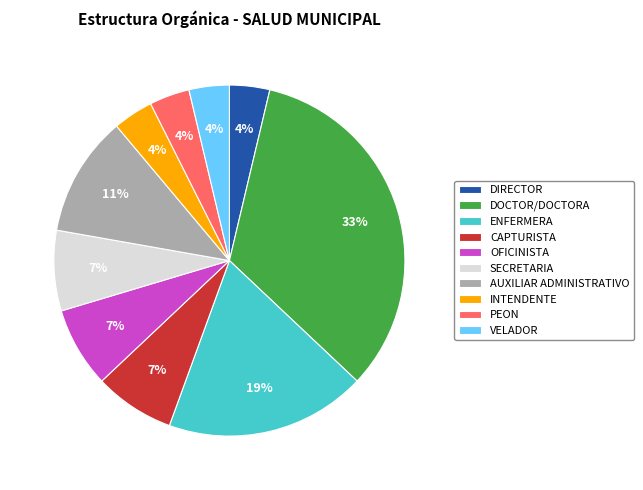

Count the number of slices in the pie.

10